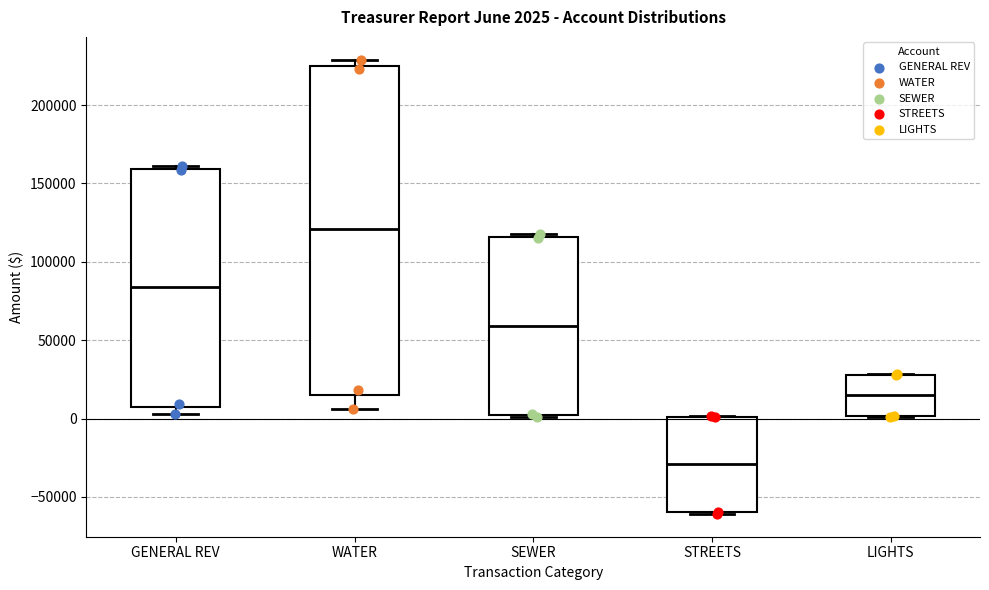

Which box has the highest median line?

WATER